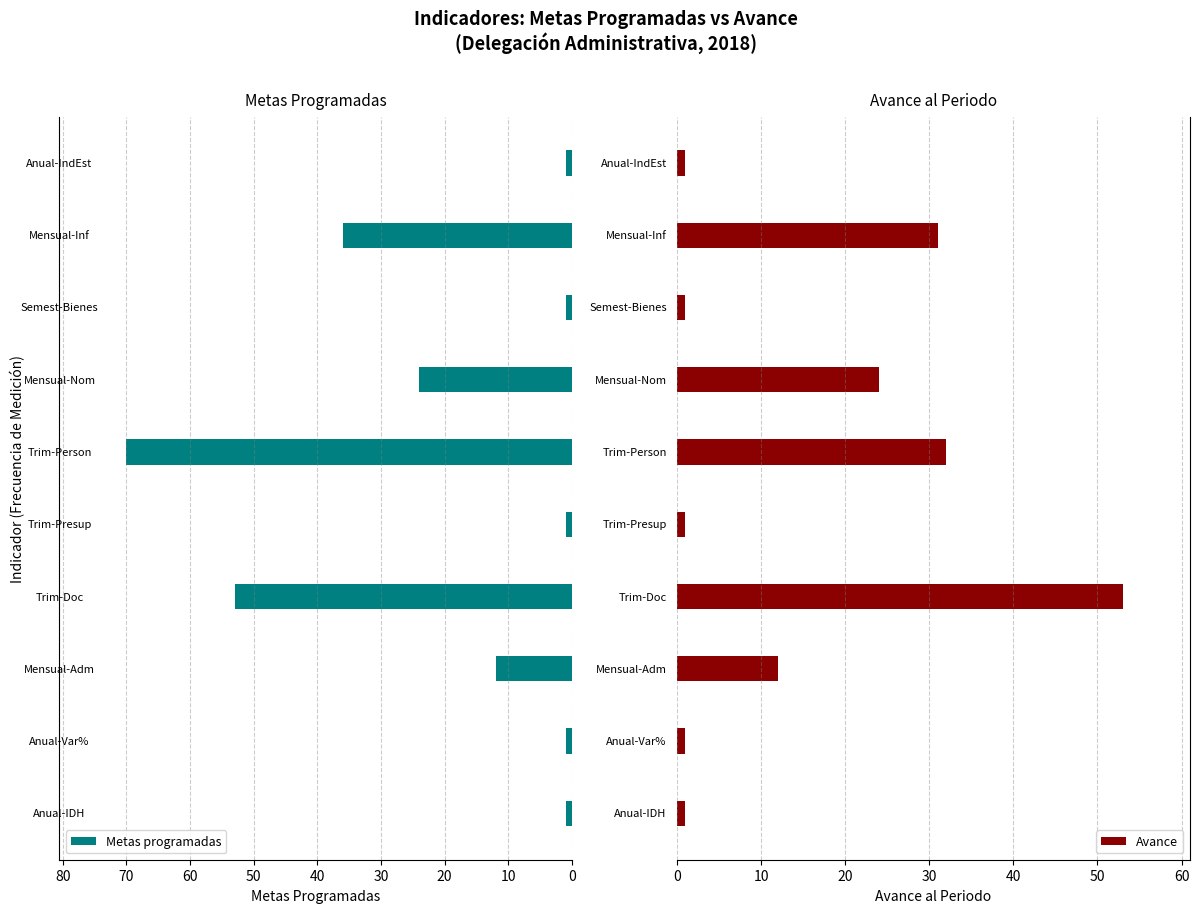

What is the maximum value for Avance?

53.0